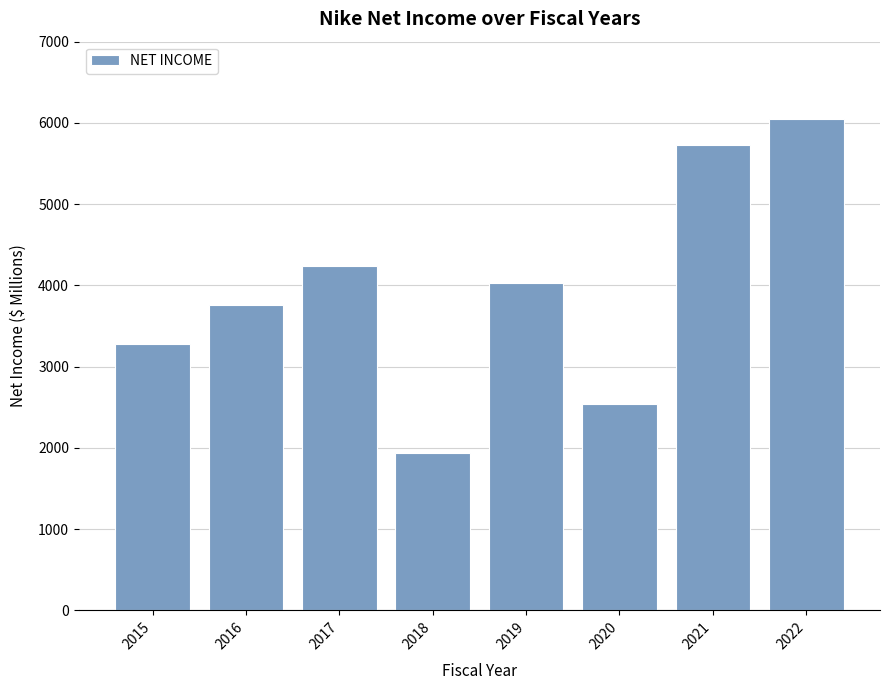

Reading left to right, extract all data points from this chart.

3273	3760	4240	1933	4029	2539	5727	6046